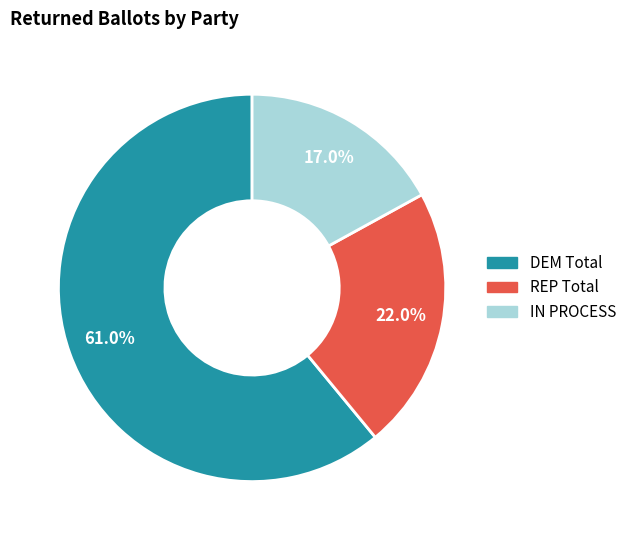

How many segments does this pie chart have?

3